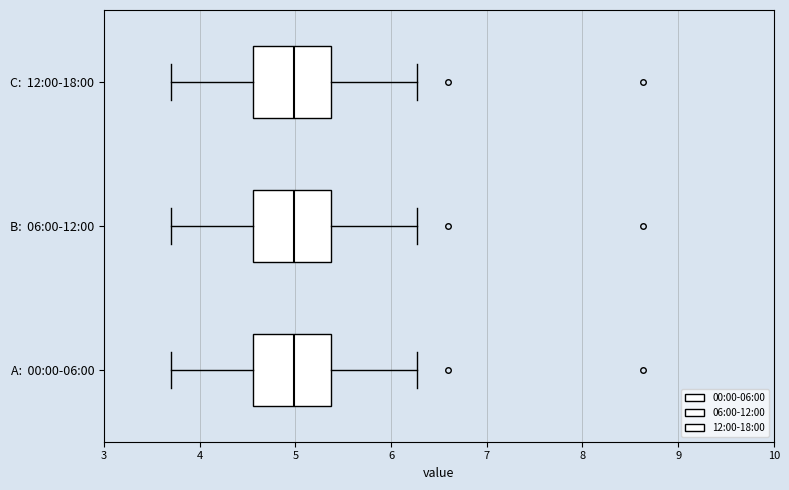

Reading bottom to top, transcribe this box plot: for each box, give where its median line is, the range the box spans, and where its two whiskers end, as read against the x-axis. The values are not printed on the chart, so give them approximately, as read against the axis.

A: 00:00-06:00: median 5.0, box 4.6 to 5.4, whiskers 3.7 to 6.3
B: 06:00-12:00: median 5.0, box 4.6 to 5.4, whiskers 3.7 to 6.3
C: 12:00-18:00: median 5.0, box 4.6 to 5.4, whiskers 3.7 to 6.3